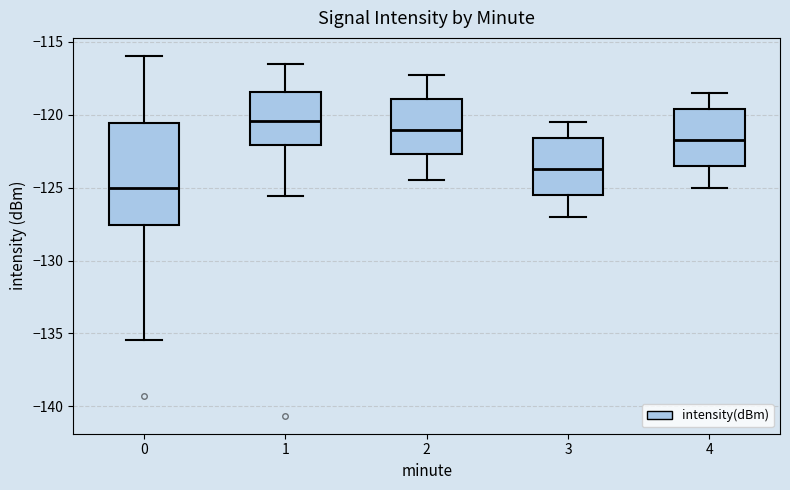

Reading left to right, transcribe this box plot: for each box, give where its median line is, the range the box spans, and where its two whiskers end, as read against the y-axis. The values are not printed on the chart, so give them approximately, as read against the axis.

0: median -125.0, box -127.5 to -120.5, whiskers -135.5 to -116.0
1: median -120.5, box -122.0 to -118.5, whiskers -125.5 to -116.5
2: median -121.0, box -122.5 to -119.0, whiskers -124.5 to -117.5
3: median -123.5, box -125.5 to -121.5, whiskers -127.0 to -120.5
4: median -121.5, box -123.5 to -119.5, whiskers -125.0 to -118.5